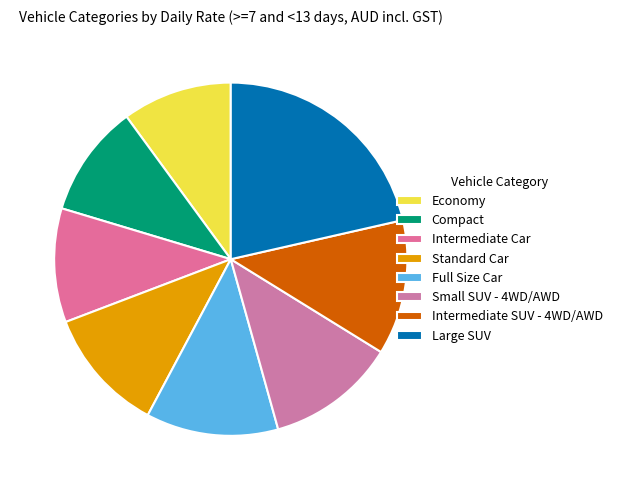

Which has a higher value, Standard Car or Large SUV?

Large SUV